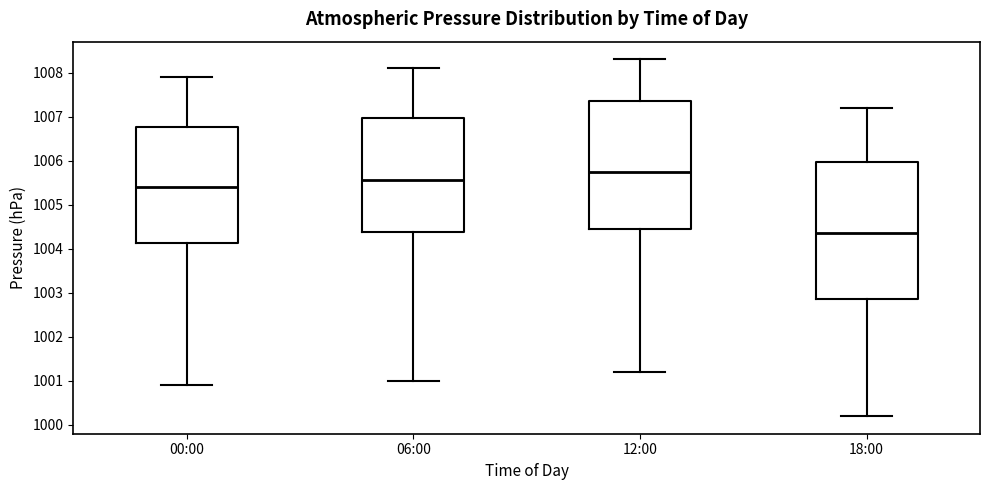

Reading left to right, read every box against the y-axis: the position of its median line, the range the box covers, and the ends of its whiskers. The values are not printed on the chart, so give them approximately, as read against the axis.

00:00: median 1005.4, box 1004.1 to 1006.8, whiskers 1000.9 to 1007.9
06:00: median 1005.6, box 1004.4 to 1007.0, whiskers 1001.0 to 1008.1
12:00: median 1005.8, box 1004.5 to 1007.4, whiskers 1001.2 to 1008.3
18:00: median 1004.4, box 1002.9 to 1006.0, whiskers 1000.2 to 1007.2